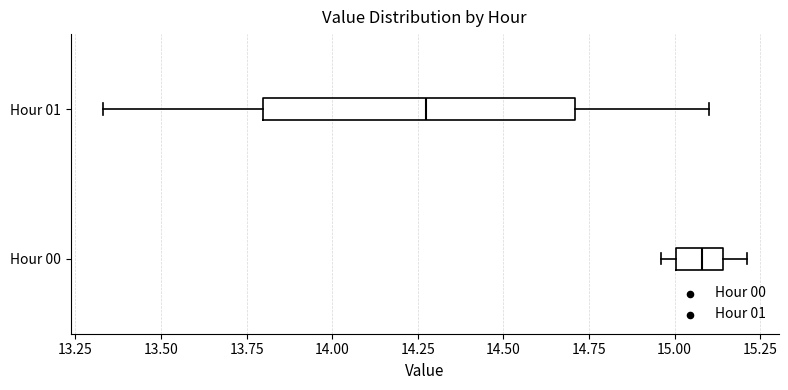

Where does the right whisker of the box for Hour 00 end on the x-axis? The values are not printed on the chart, so give them approximately, as read against the axis.

15.20